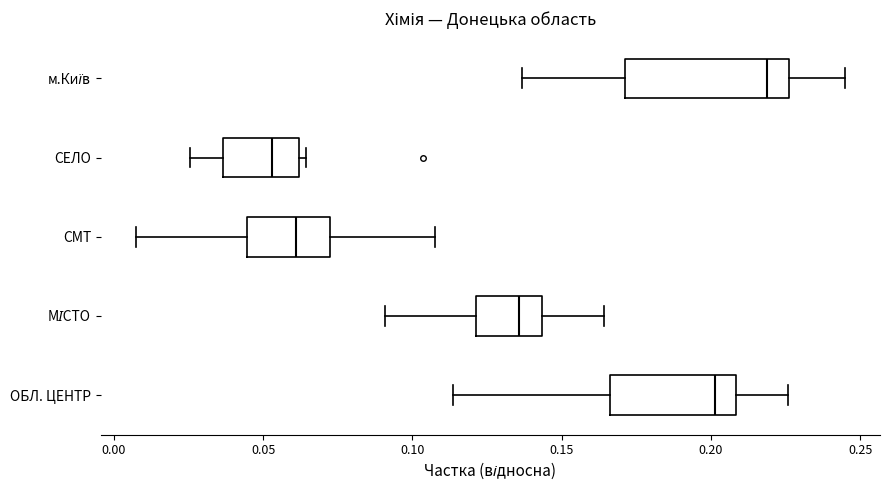

Which box is the widest, from its left edge to its right edge?

м.Київ